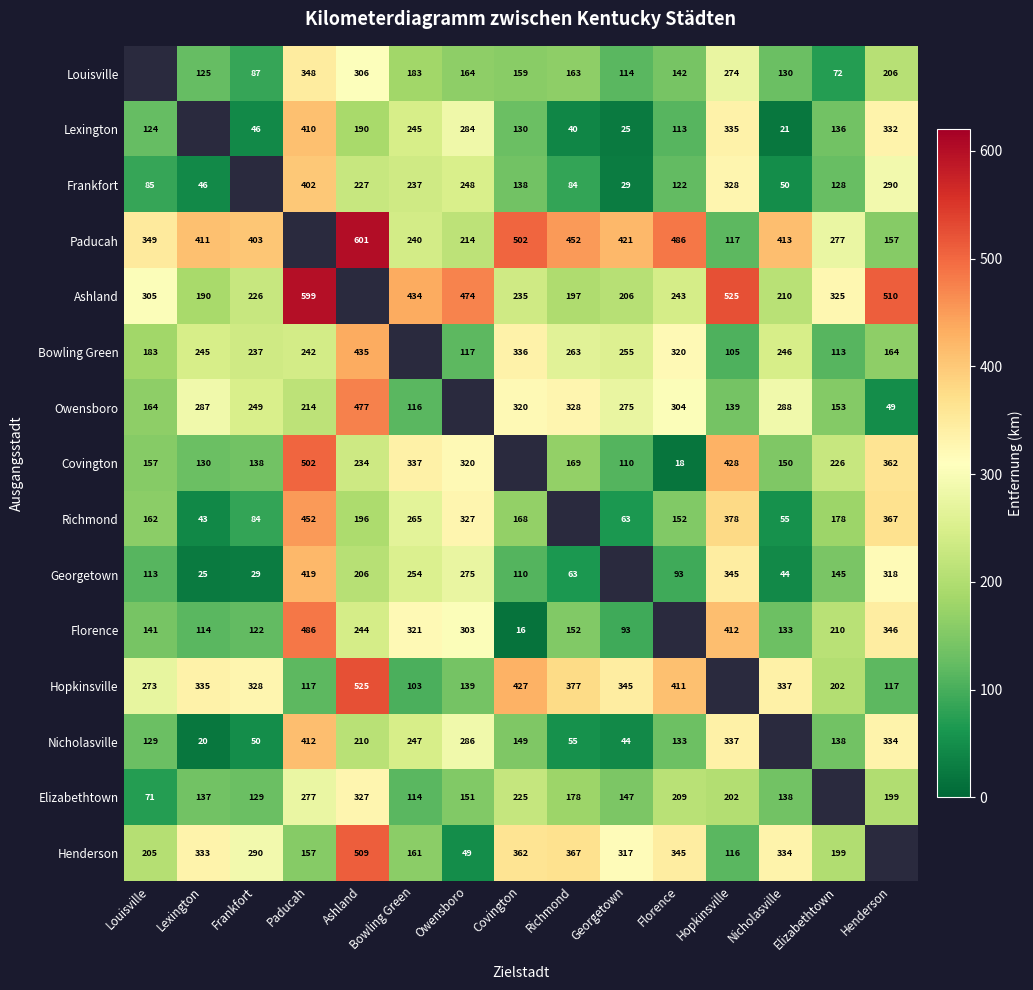

What is the sum of the Georgetown values at Ashland and Owensboro?

481